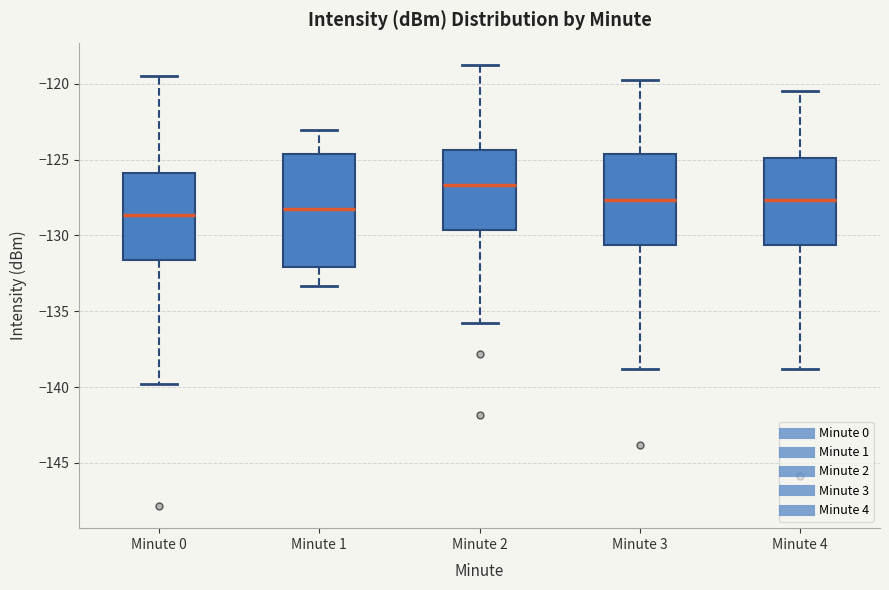

Reading left to right, transcribe this box plot: for each box, give where its median line is, the range the box spans, and where its two whiskers end, as read against the y-axis. The values are not printed on the chart, so give them approximately, as read against the axis.

Minute 0: median -128.5, box -131.5 to -126.0, whiskers -140.0 to -119.5
Minute 1: median -128.5, box -132.0 to -124.5, whiskers -133.5 to -123.0
Minute 2: median -126.5, box -129.5 to -124.5, whiskers -135.5 to -118.5
Minute 3: median -127.5, box -130.5 to -124.5, whiskers -139.0 to -119.5
Minute 4: median -127.5, box -130.5 to -125.0, whiskers -139.0 to -120.5